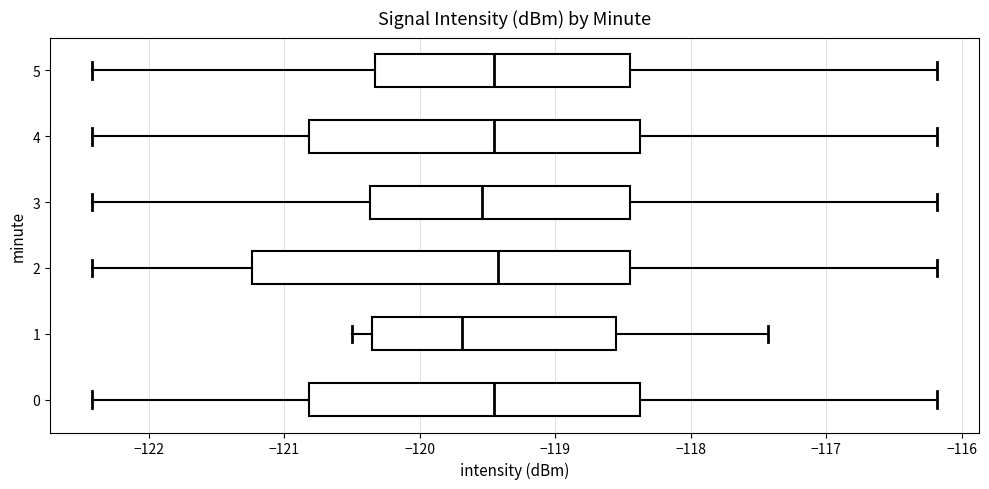

Comparing the boxes themselves (not the whiskers), which one is the widest?

2